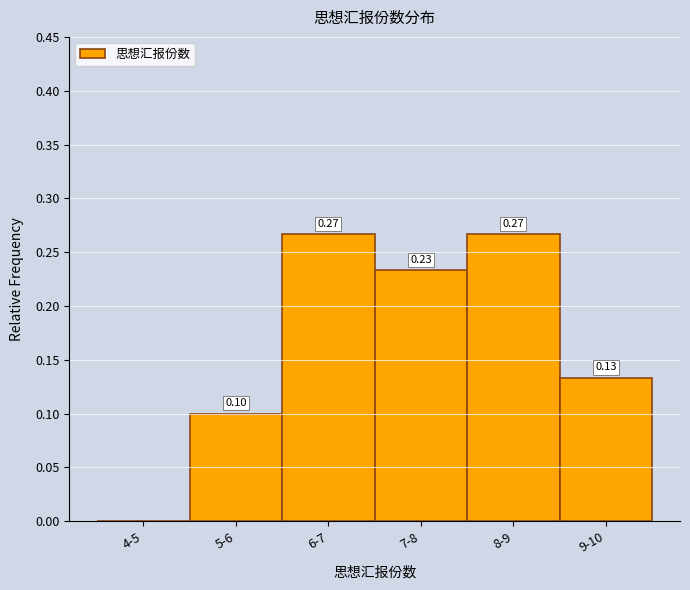

Which has a higher value, 7-8 or 9-10?

7-8